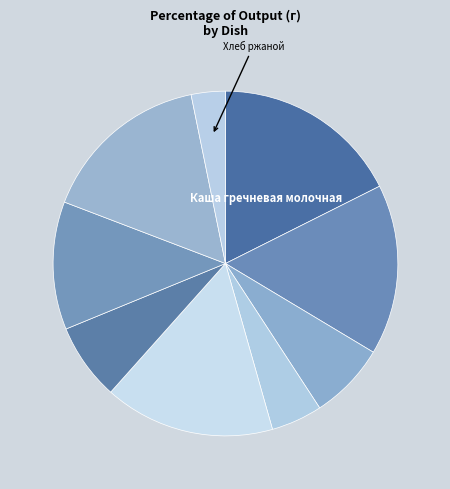

What is the smallest slice in the pie chart?

Хлеб ржаной